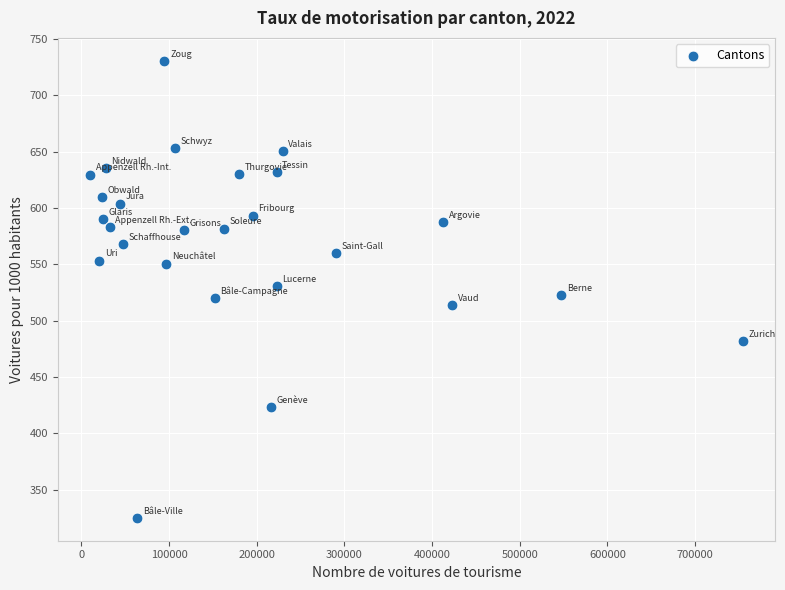

What is the range of Y values (max minus min)?

405.4